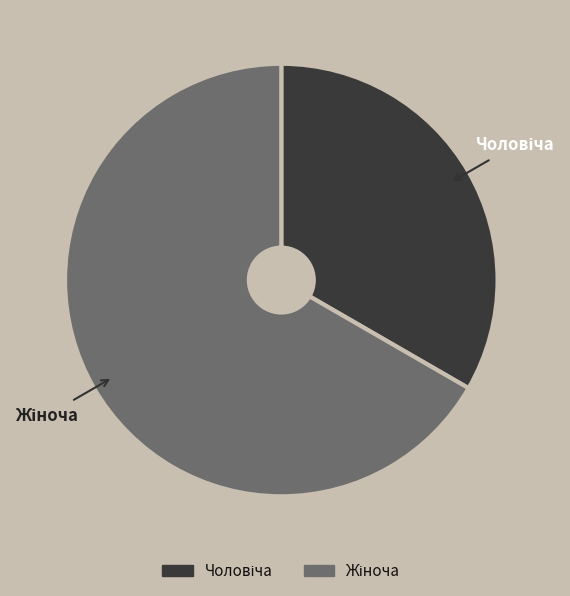

Is there any slice that represents more than half of the pie?

Yes